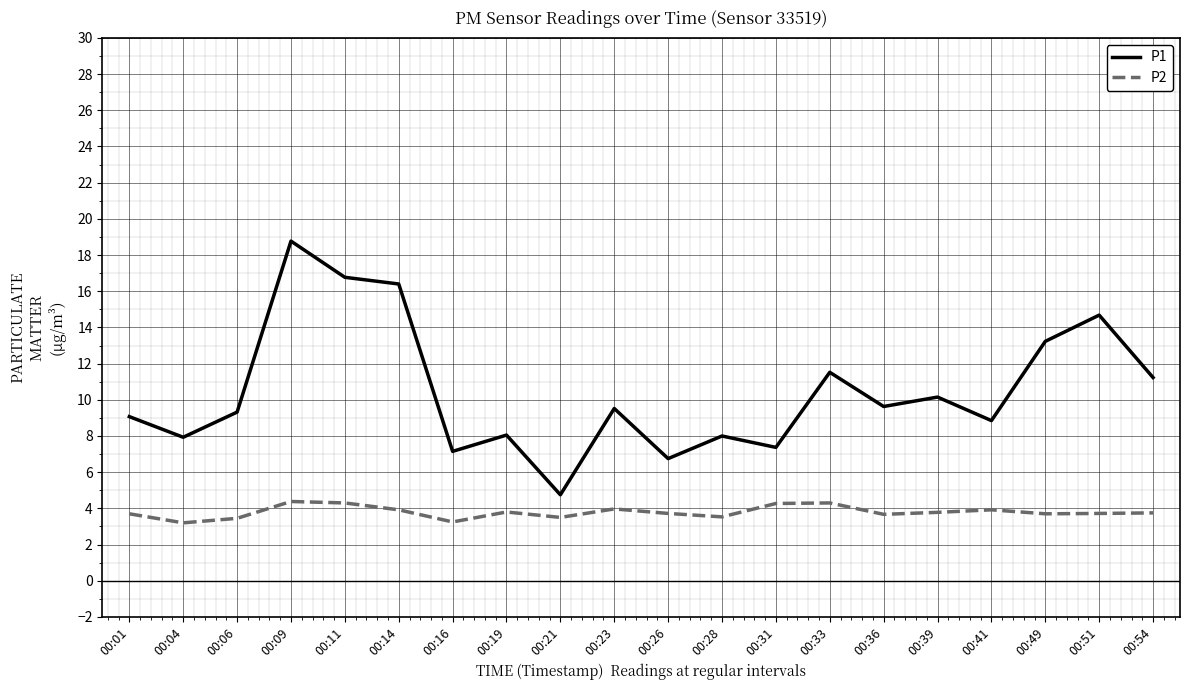

What is the lowest value of the P2 series?

3.2